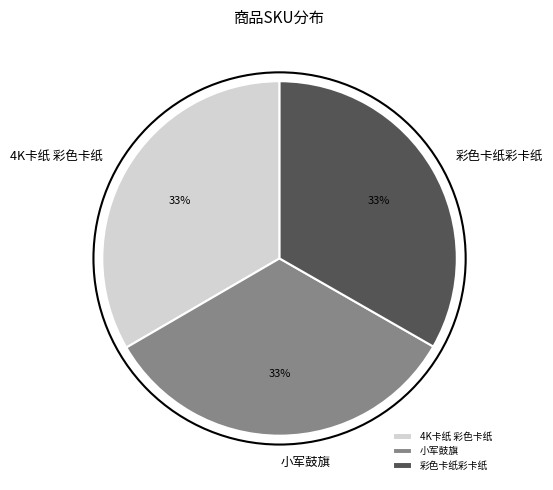

What is the ratio of the value at 4K卡纸 彩色卡纸 to the value at 彩色卡纸彩卡纸?

1.0